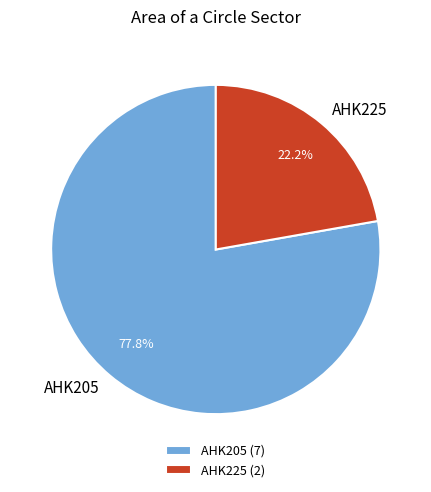

How many segments does this pie chart have?

2